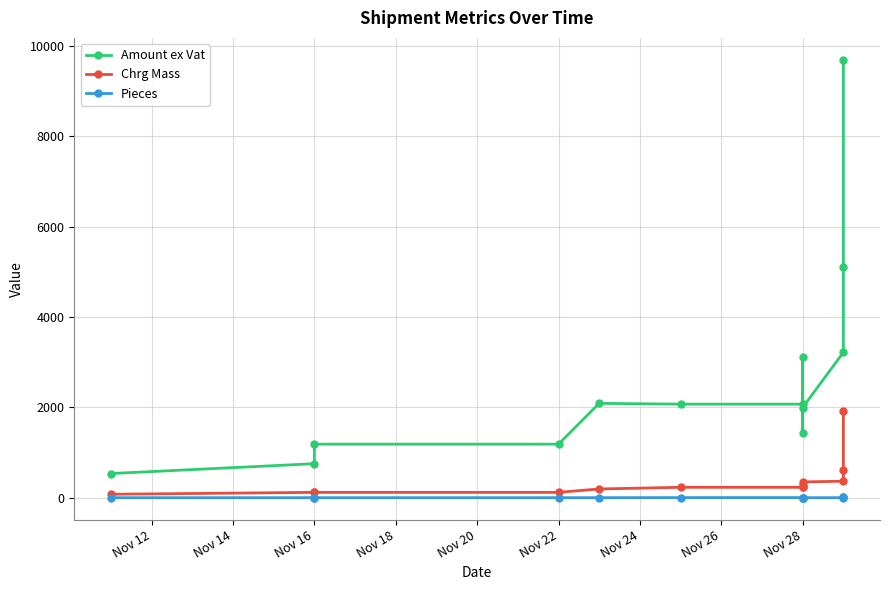

How many categories are shown in the chart?

13